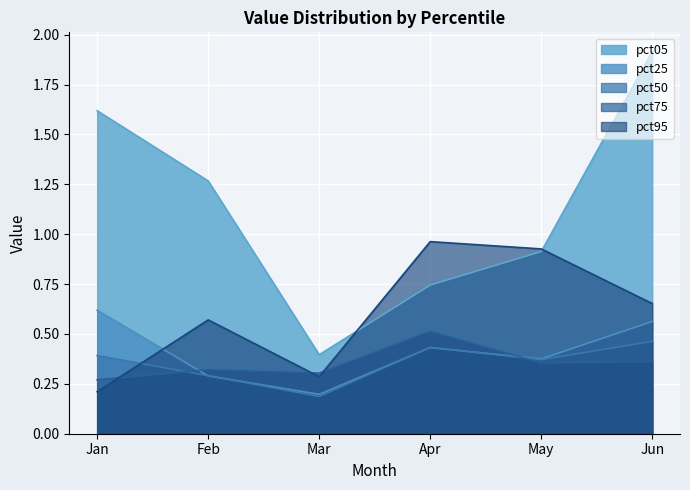

Where is the first local maximum for pct50?

Apr